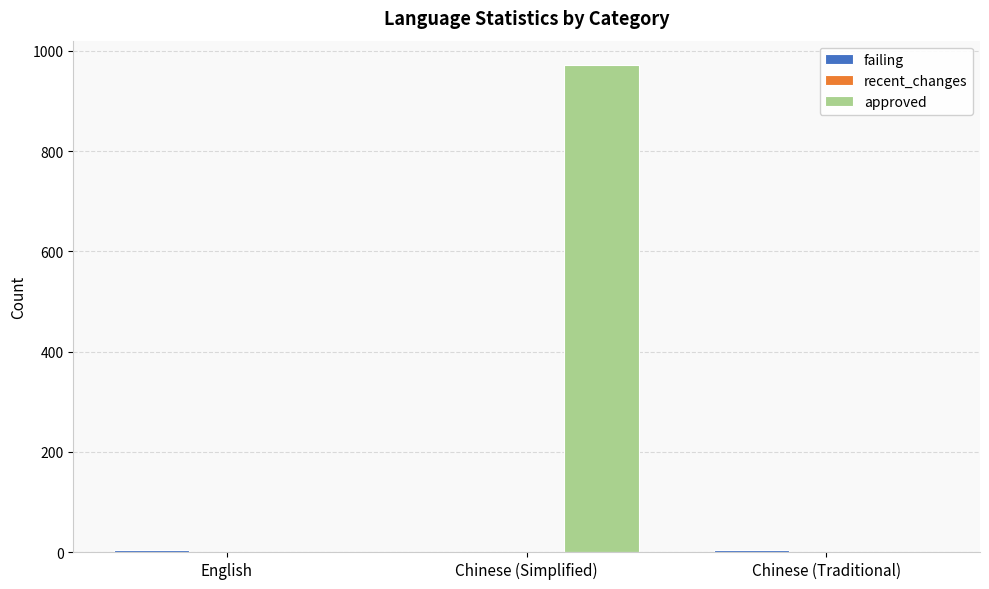

At which category is the sum across all series the highest?

Chinese (Simplified)